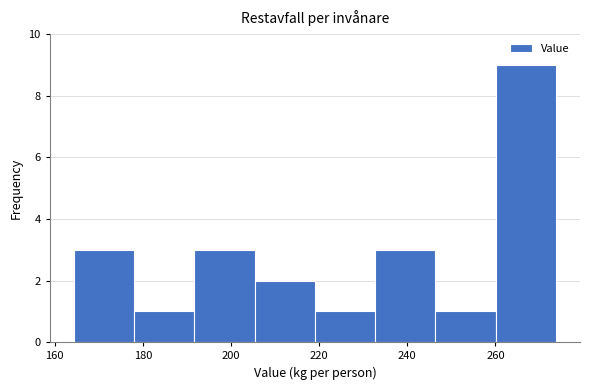

Over which range of the x-axis is the bar tallest?

260 to 274